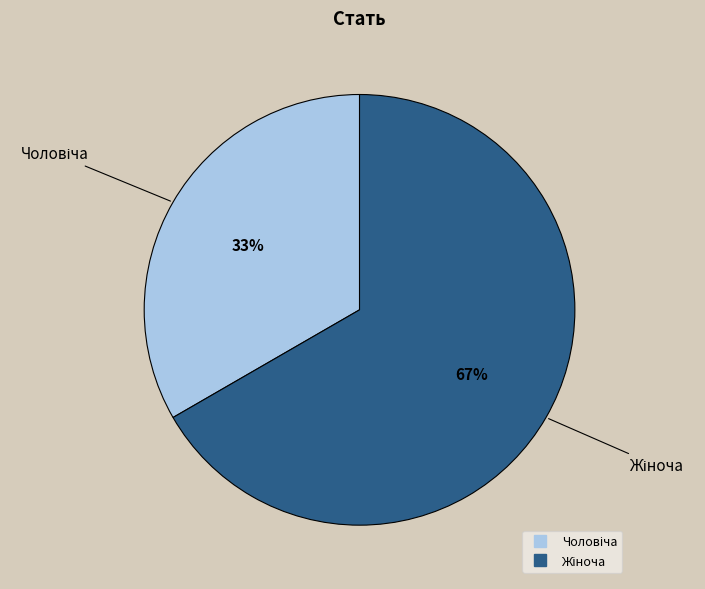

Is there a majority slice in this chart?

Yes